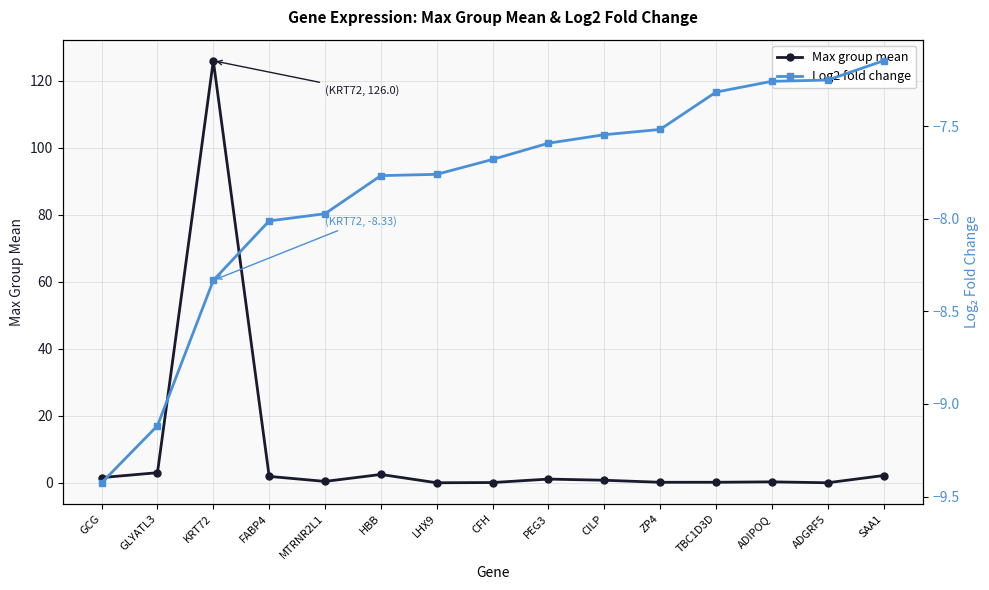

Rank the series at KRT72 from lowest to highest value.

Log2 fold change, Max group mean